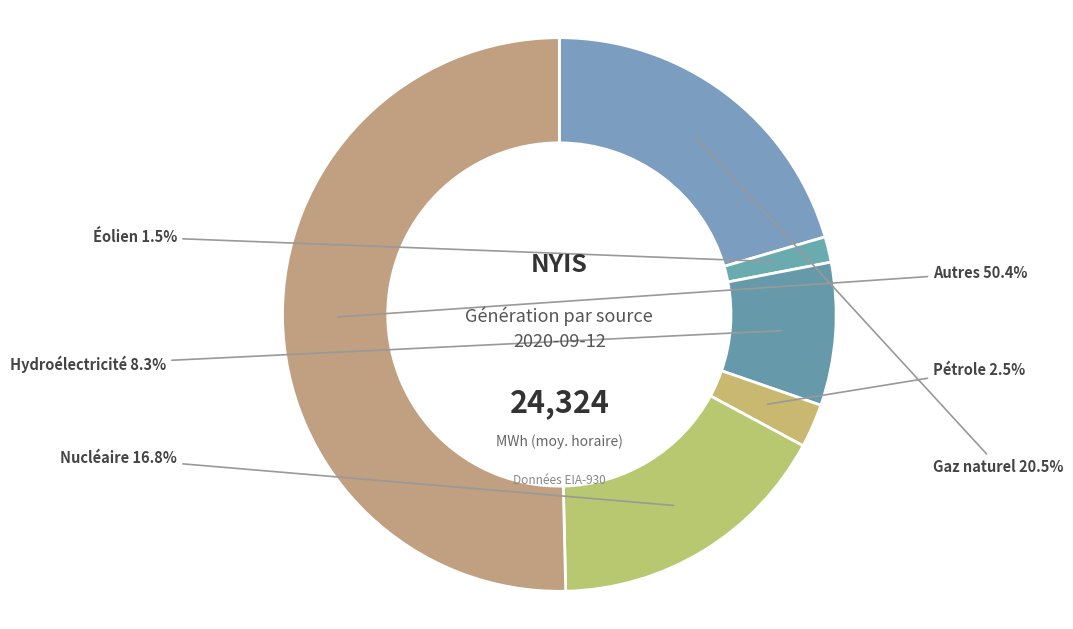

Does Hydroélectricité represent more than half of the total?

No